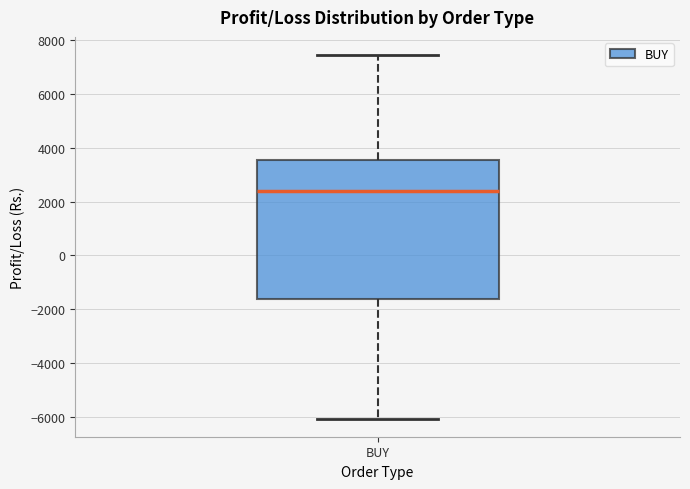

Transcribe this box plot: give where the median line is, the range the box spans, and where the two whiskers end, as read against the y-axis. The values are not printed on the chart, so give them approximately, as read against the axis.

median 2400, box -1600 to 3600, whiskers -6000 to 7400